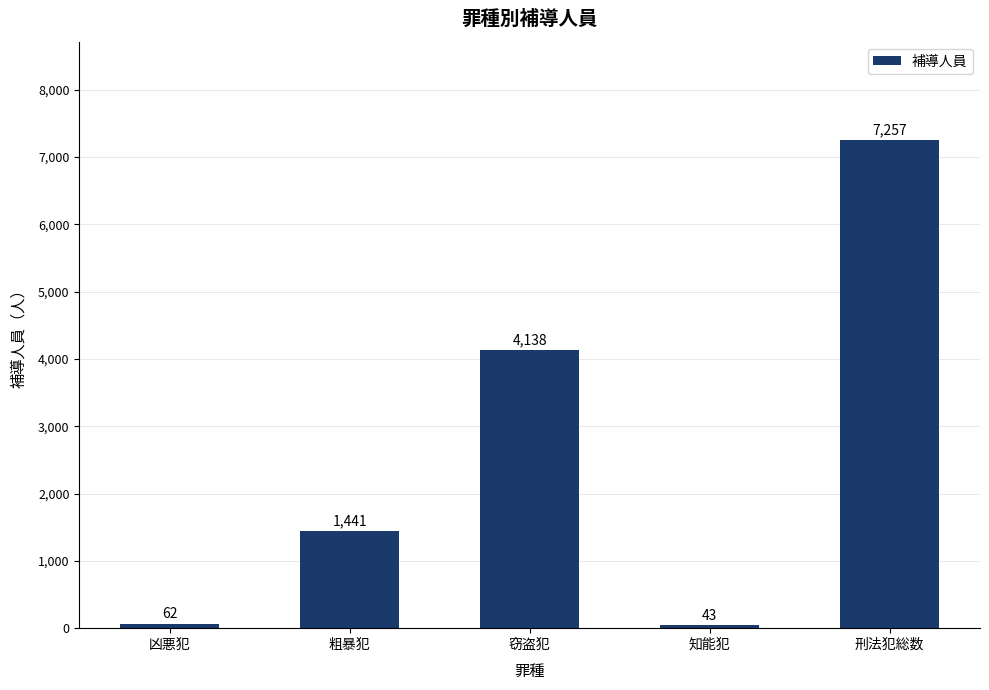

The chart shows a value of 6395 at 窃盗犯. True or false?

False